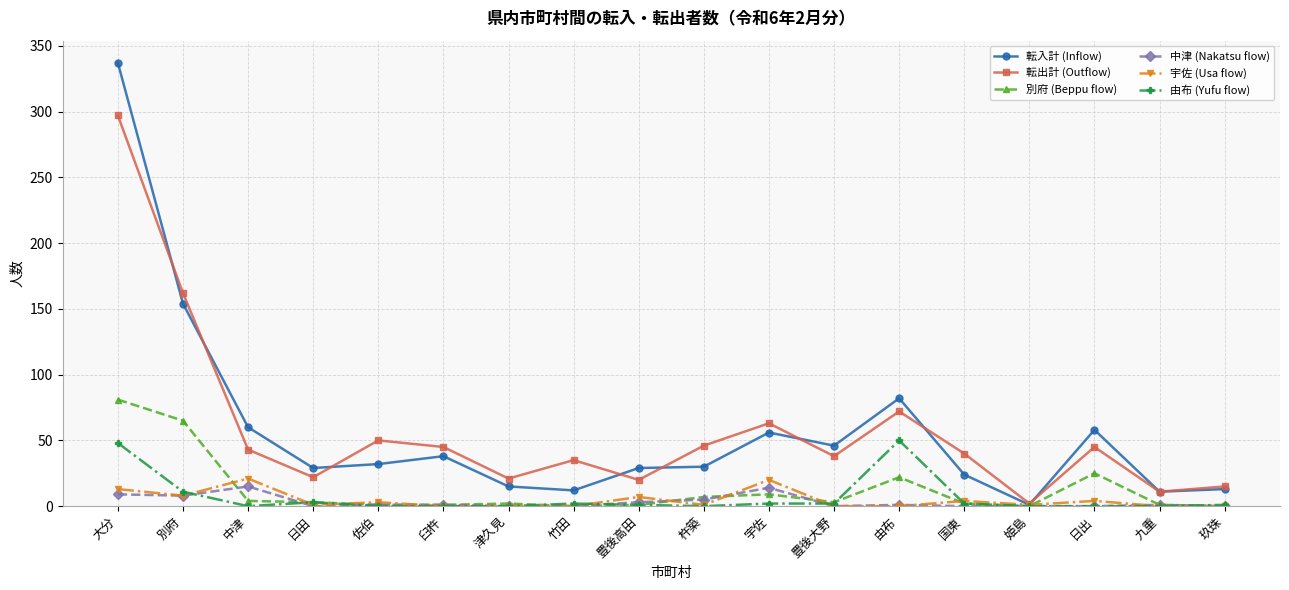

In 転入計 (Inflow), how many points are lower than both neighbors (excluding endpoints)?

5